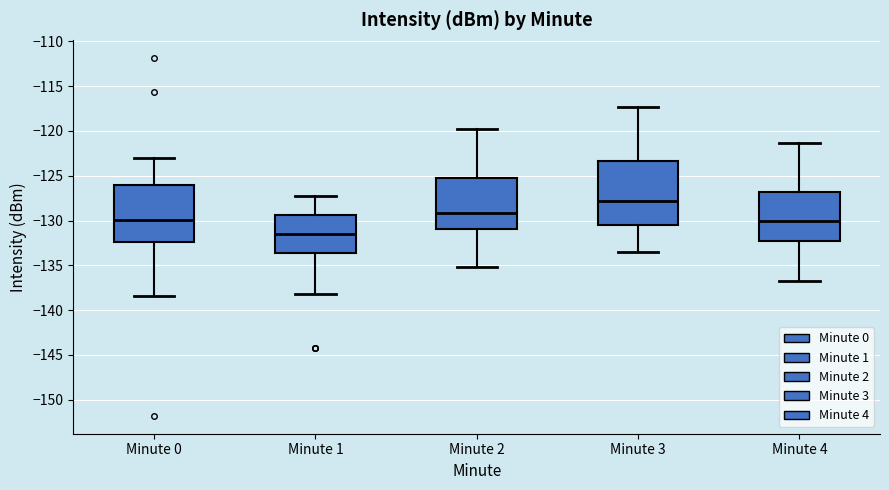

Comparing the boxes themselves (not the whiskers), which one is the tallest?

Minute 3